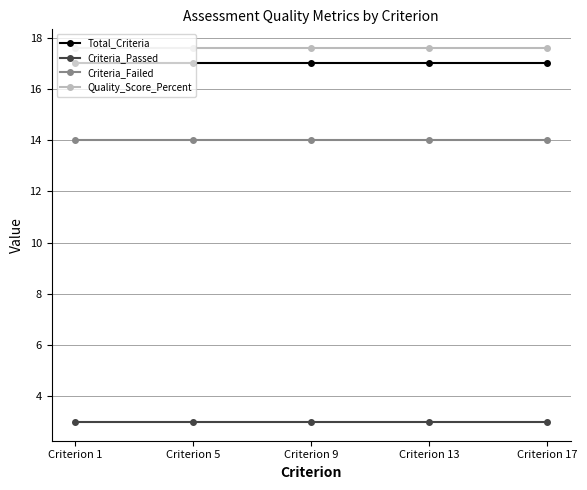

How many lines are shown in the chart?

4